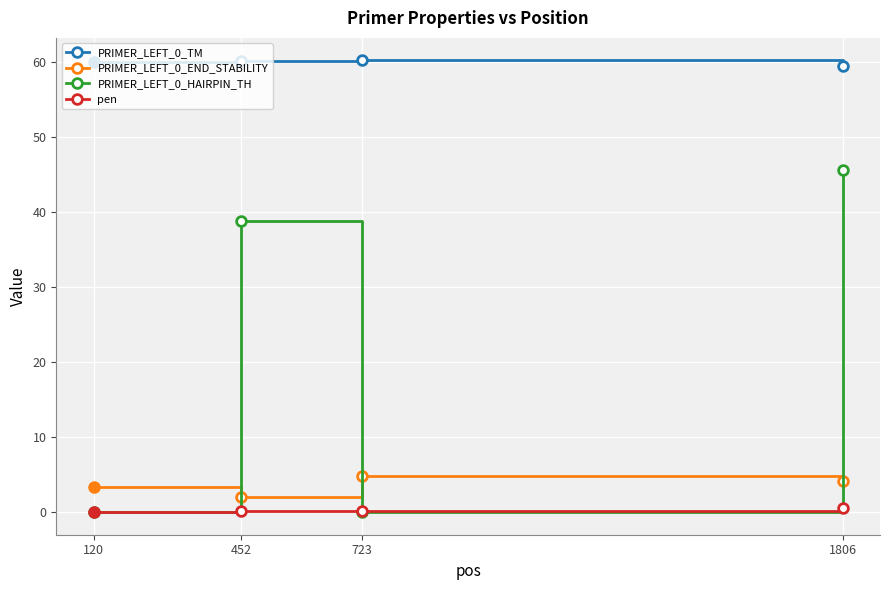

What is the difference between the maximum and minimum values in the pen series?

0.6